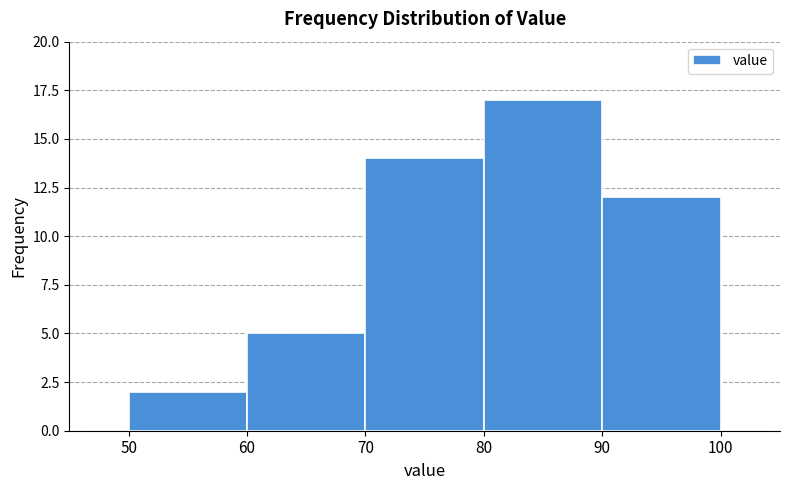

Over which range of the x-axis is the bar tallest?

80 to 90